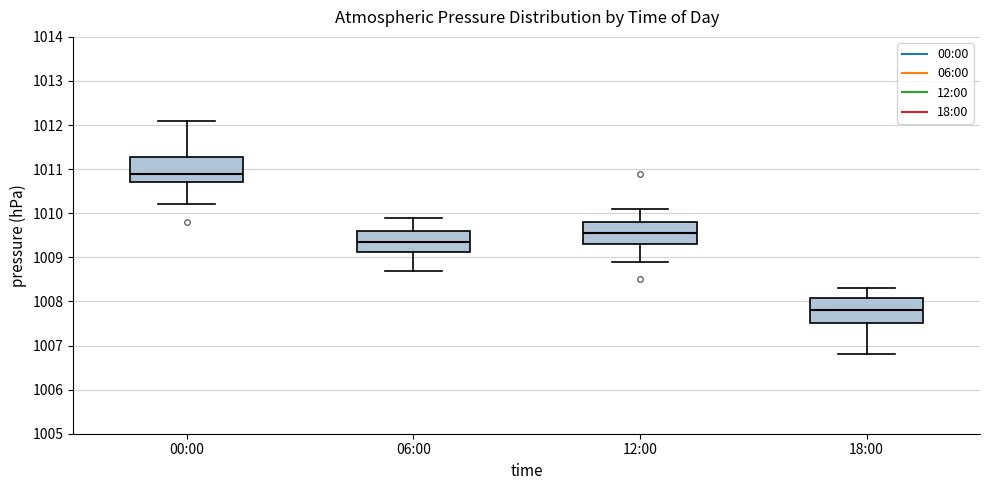

Which box's median line is the lowest?

18:00